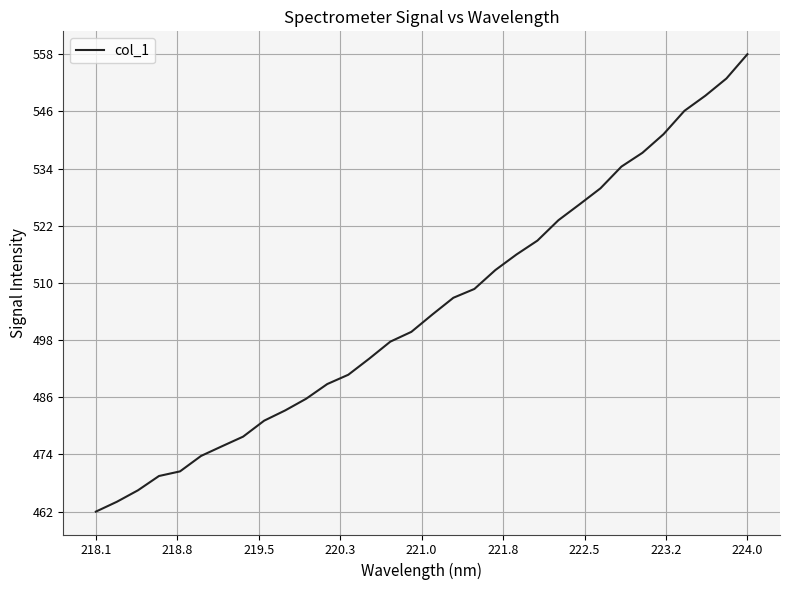

What is the smallest value displayed?

461.7